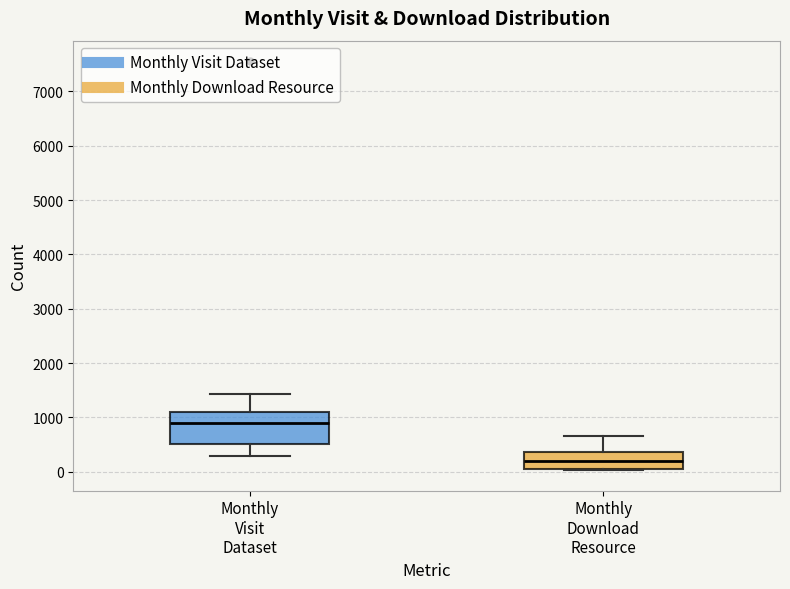

Which box is the tallest, from its lower edge to its upper edge?

Monthly Visit Dataset